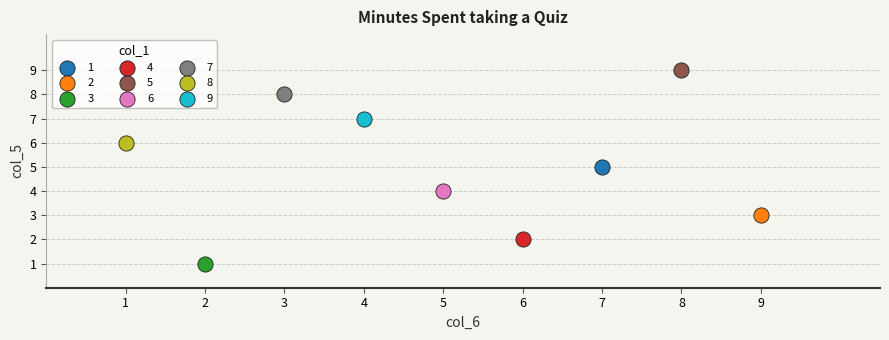

What are all the series names shown in the legend?

1, 2, 3, 4, 5, 6, 7, 8, 9